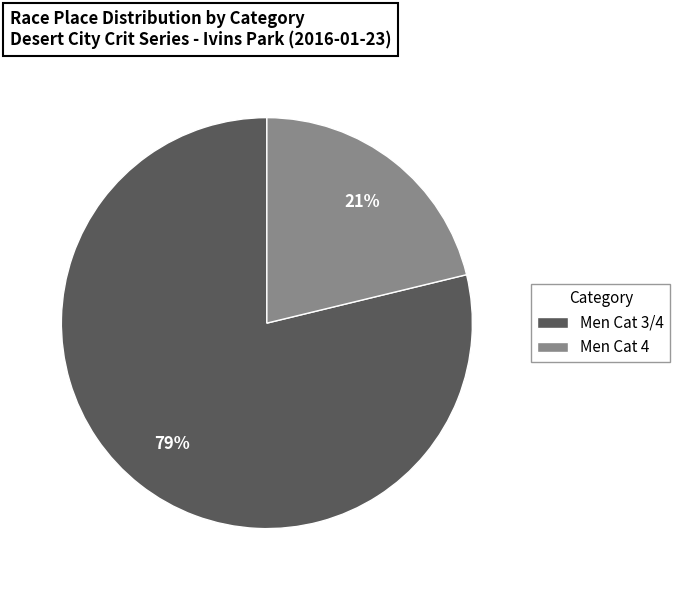

What is the largest slice in the pie chart?

Men Cat 3/4